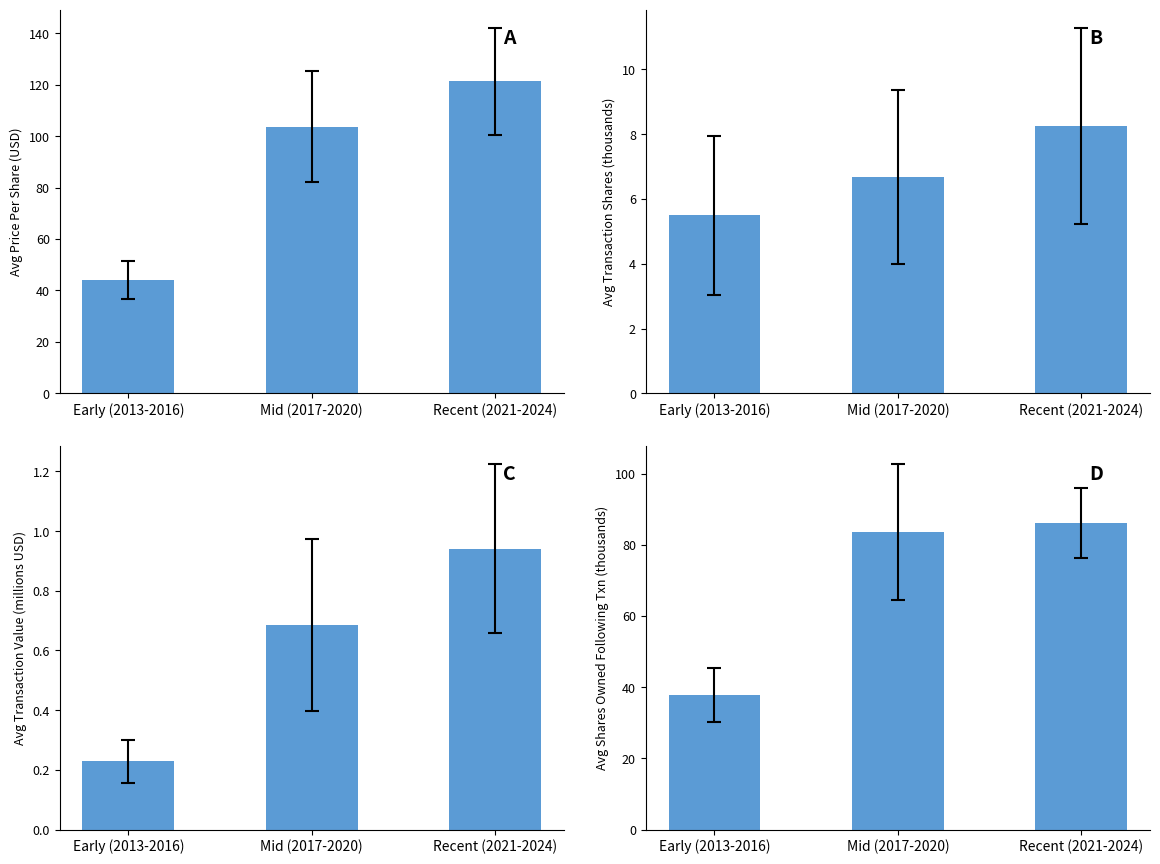

Are the bars grouped side by side (vs. stacked)?

Yes